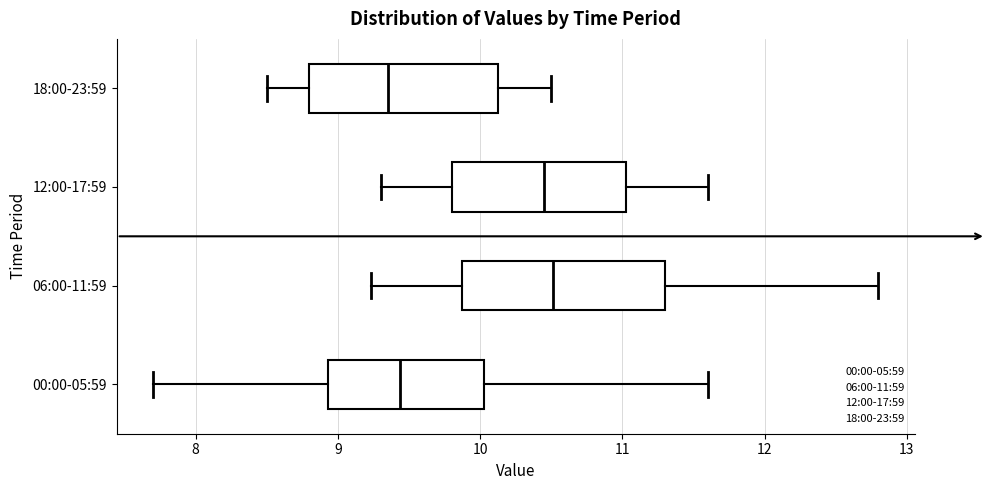

Where is the right edge of the box for 06:00-11:59 on the x-axis? The values are not printed on the chart, so give them approximately, as read against the axis.

11.3